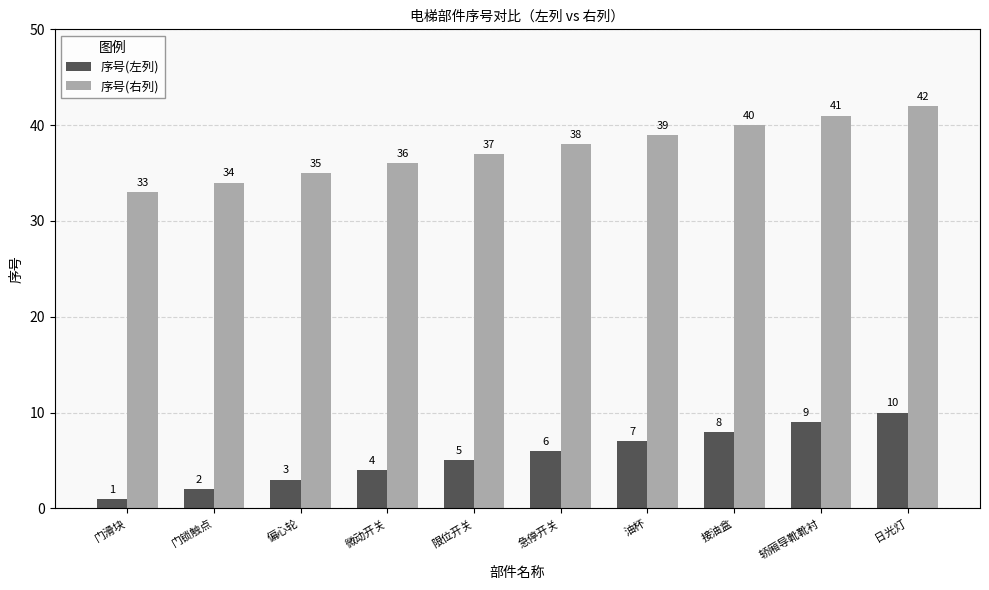

The 序号(左列) series shows 15 at 轿厢导靴靴衬. True or false?

False